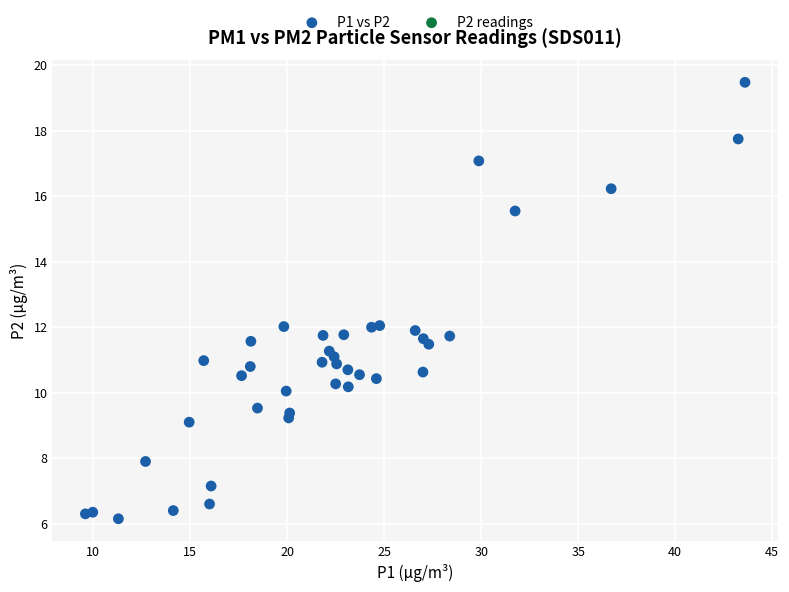

What is the range of X values (max minus min)?

34.0